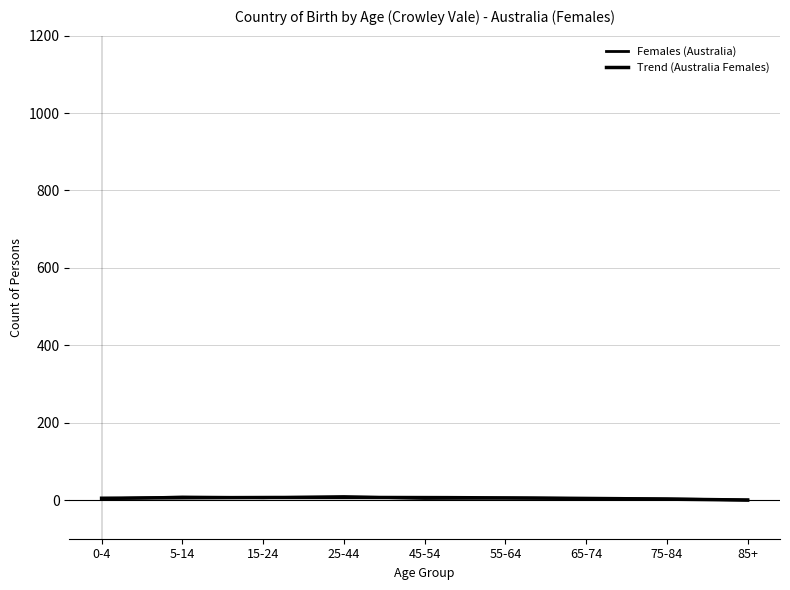

Rank the categories by value from lowest to highest.

85+, 0-4, 75-84, 45-54, 65-74, 55-64, 15-24, 5-14, 25-44